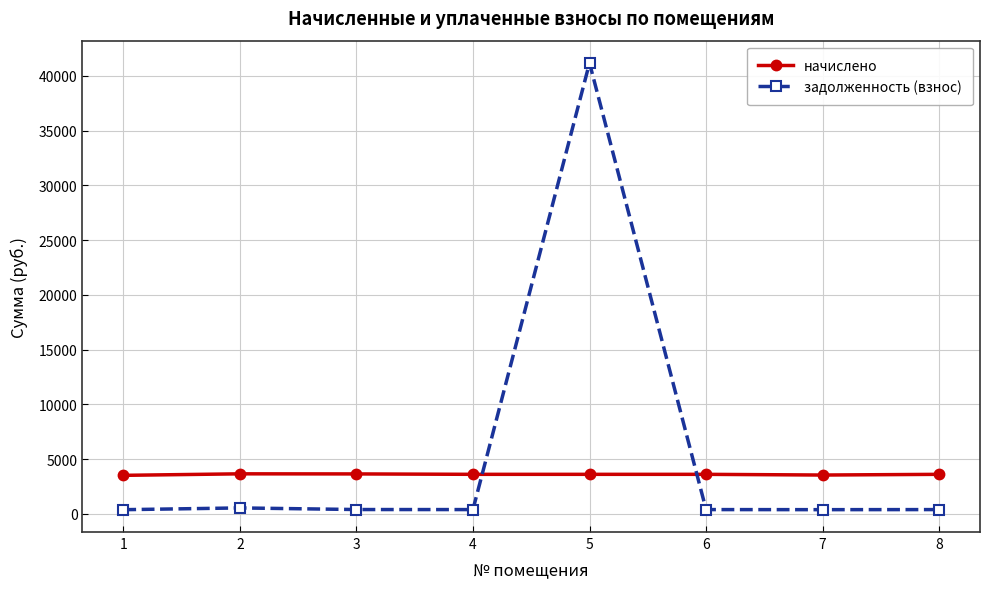

How many times do задолженность (взнос) and начислено cross each other?

2